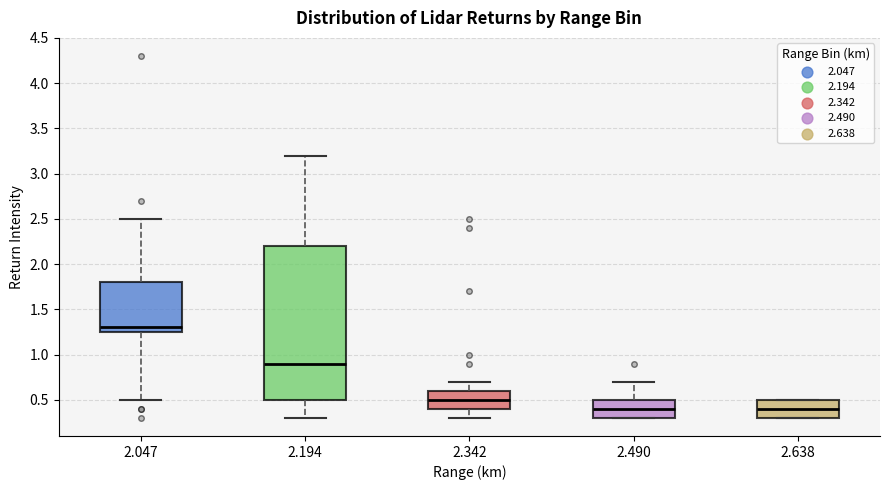

Where does the lower whisker of the box at x = 2.342 end on the y-axis? The values are not printed on the chart, so give them approximately, as read against the axis.

0.30